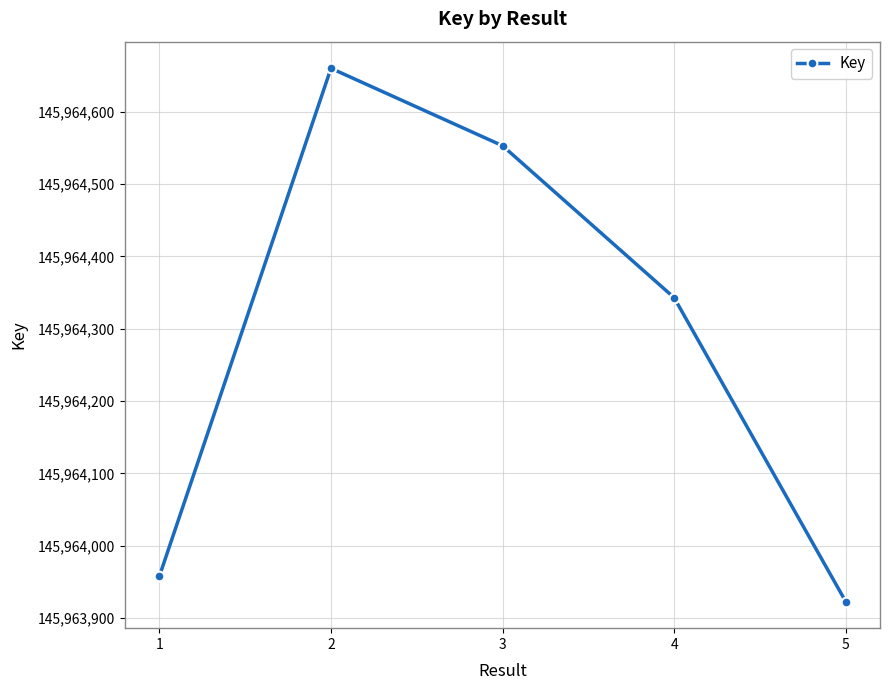

List the labels in order of value, smallest first.

5, 1, 4, 3, 2